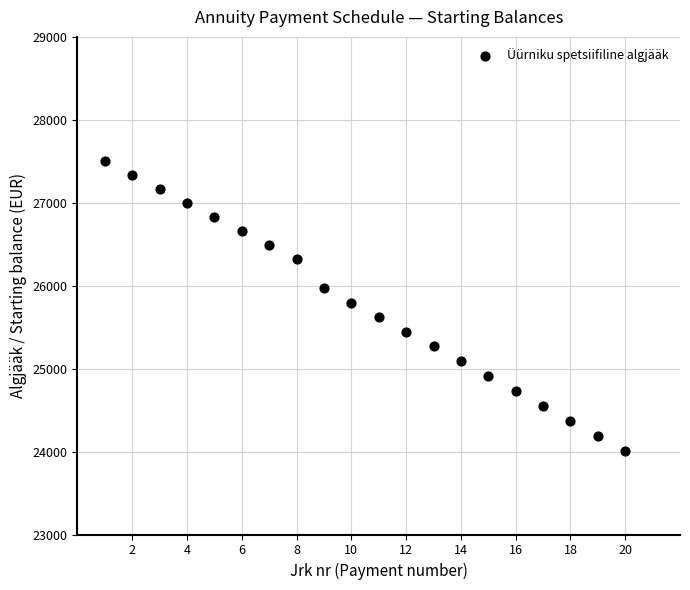

What is the range of X values (max minus min)?

19.0